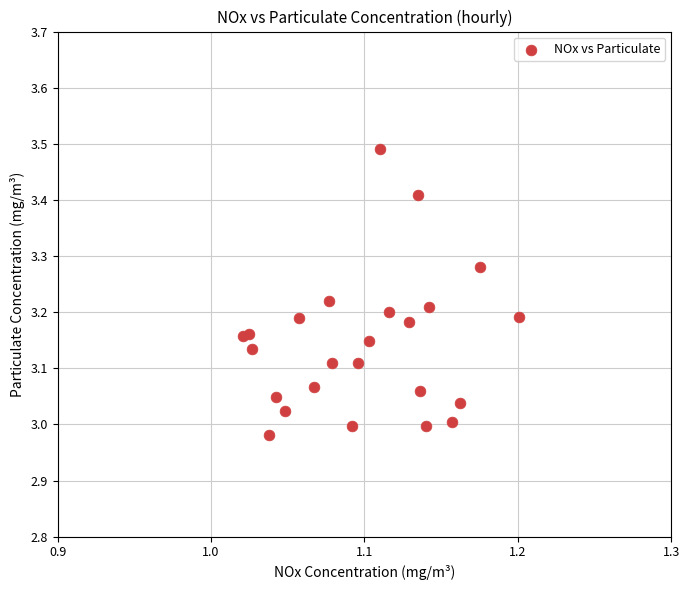

What is the range of Y values (max minus min)?

0.5